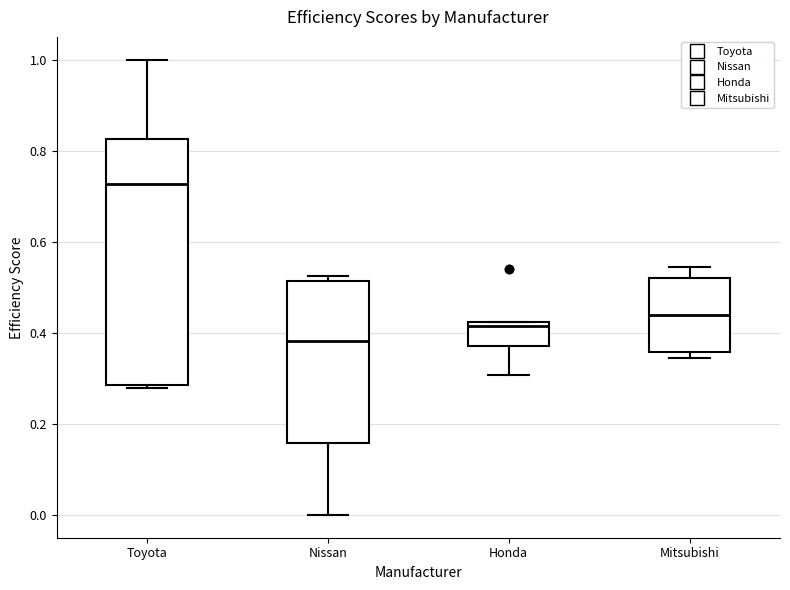

Comparing the boxes themselves (not the whiskers), which one is the tallest?

Toyota